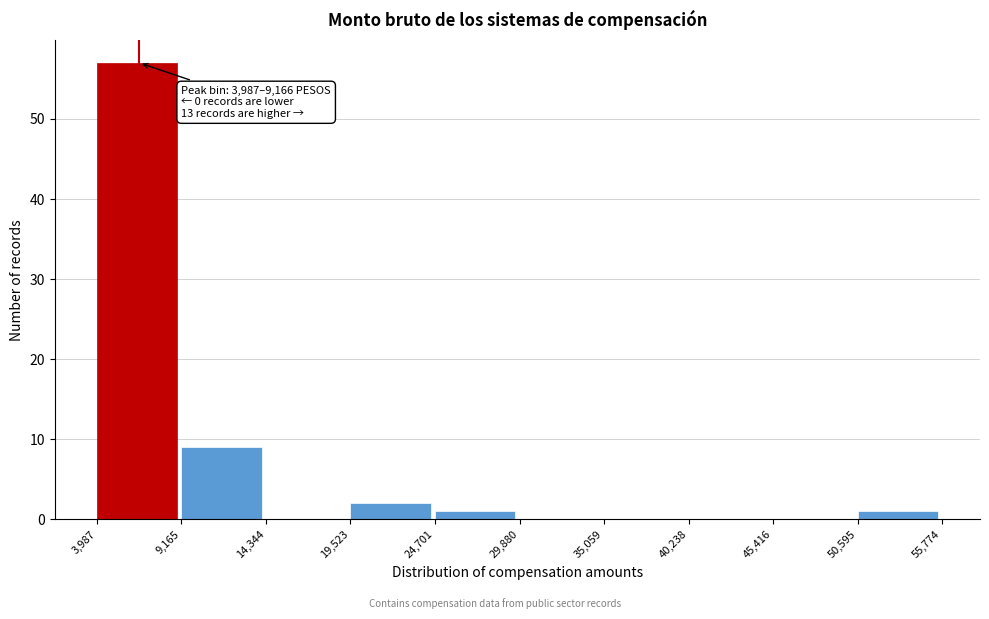

Which range on the x-axis has the tallest bar?

3,987 to 9,165